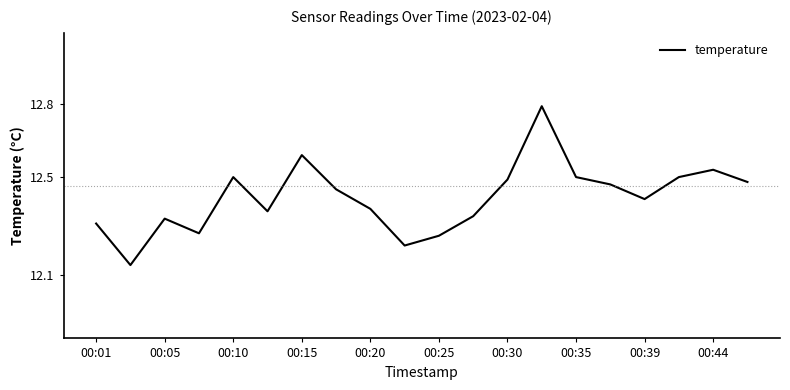

What is the greatest value displayed?

12.8